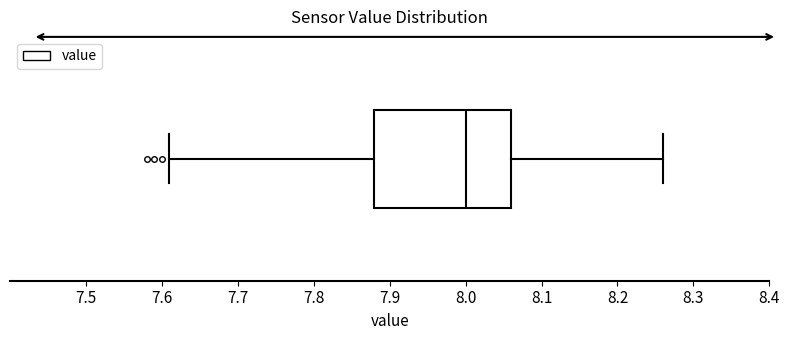

Transcribe this box plot: give where the median line is, the range the box spans, and where the two whiskers end, as read against the x-axis. The values are not printed on the chart, so give them approximately, as read against the axis.

median 8.00, box 7.88 to 8.06, whiskers 7.61 to 8.26